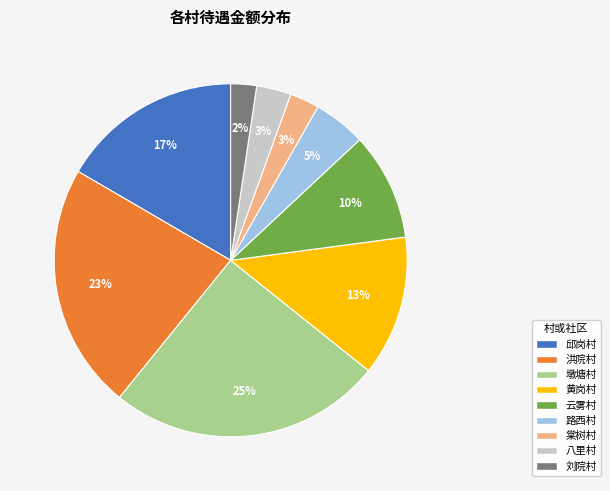

Is the sum of 八里村 and 云雾村 greater than half?

No